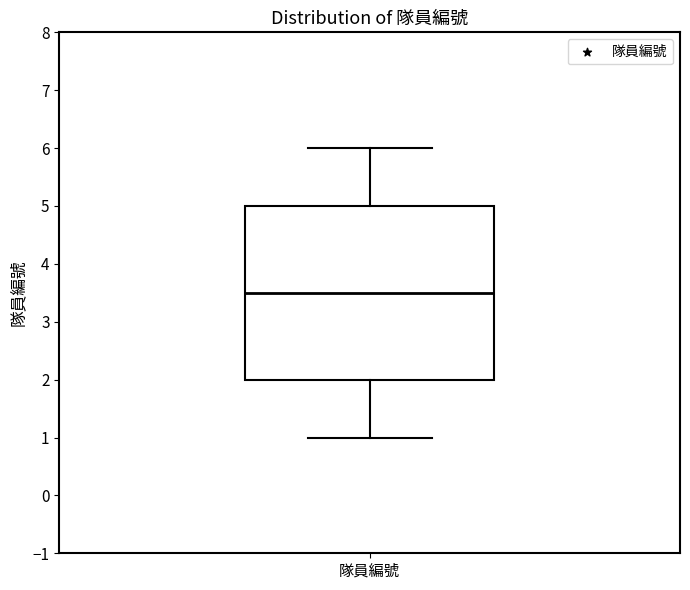

Read this box plot against the y-axis: the position of the median line, the range covered by the box, and the ends of both whiskers. The values are not printed on the chart, so give them approximately, as read against the axis.

median 3.5, box 2.0 to 5.0, whiskers 1.0 to 6.0